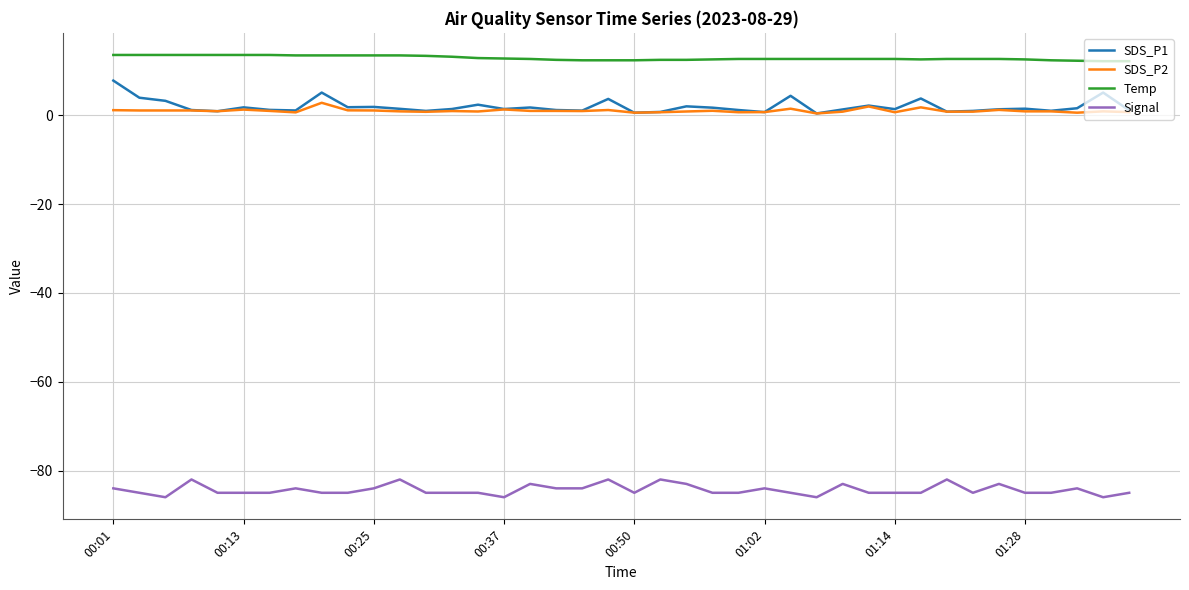

What is the maximum value shown in the chart?

13.6